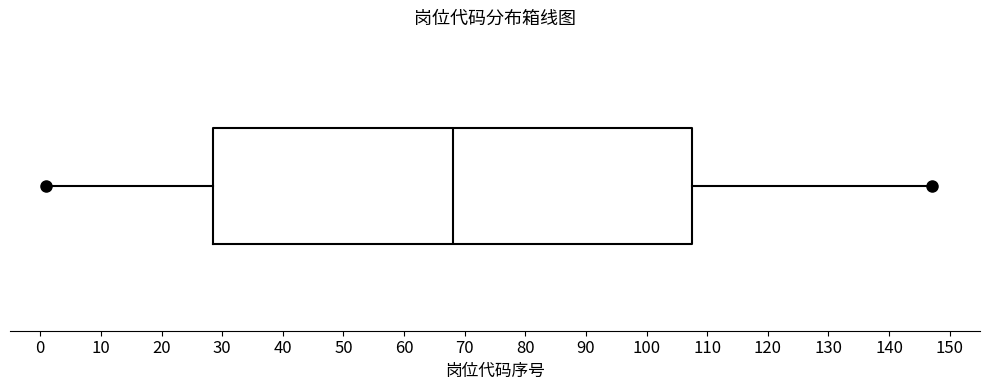

Read this box plot against the x-axis: the position of the median line, the range covered by the box, and the ends of both whiskers. The values are not printed on the chart, so give them approximately, as read against the axis.

median 68, box 29 to 108, whiskers 1 to 147